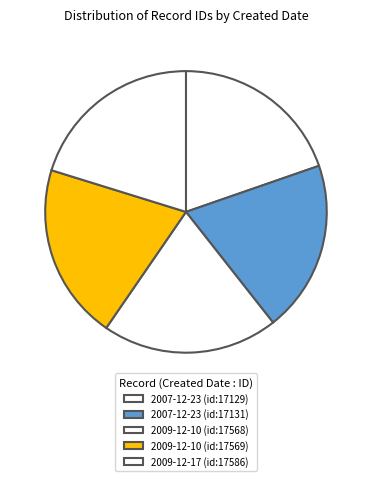

True or false: 2009-12-10 (id:17569) accounts for 20% of the total.

True